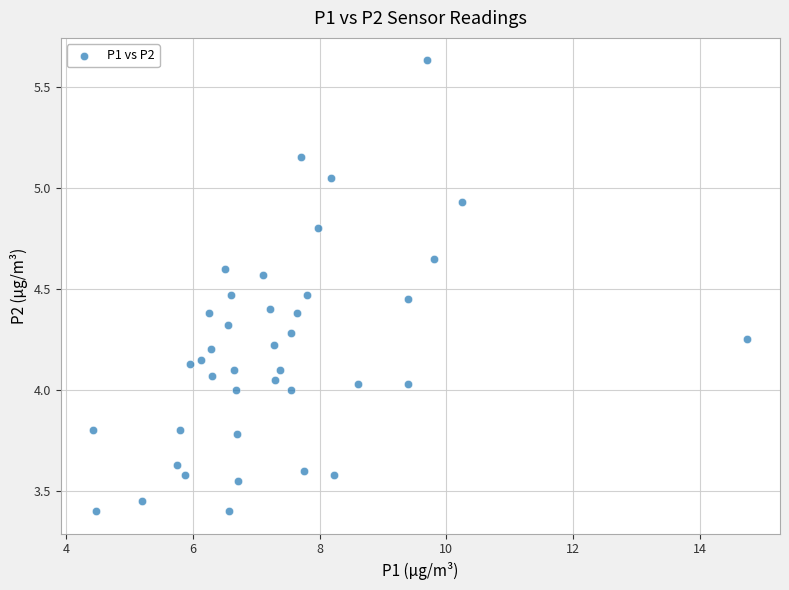

What is the range of X values (max minus min)?

10.3